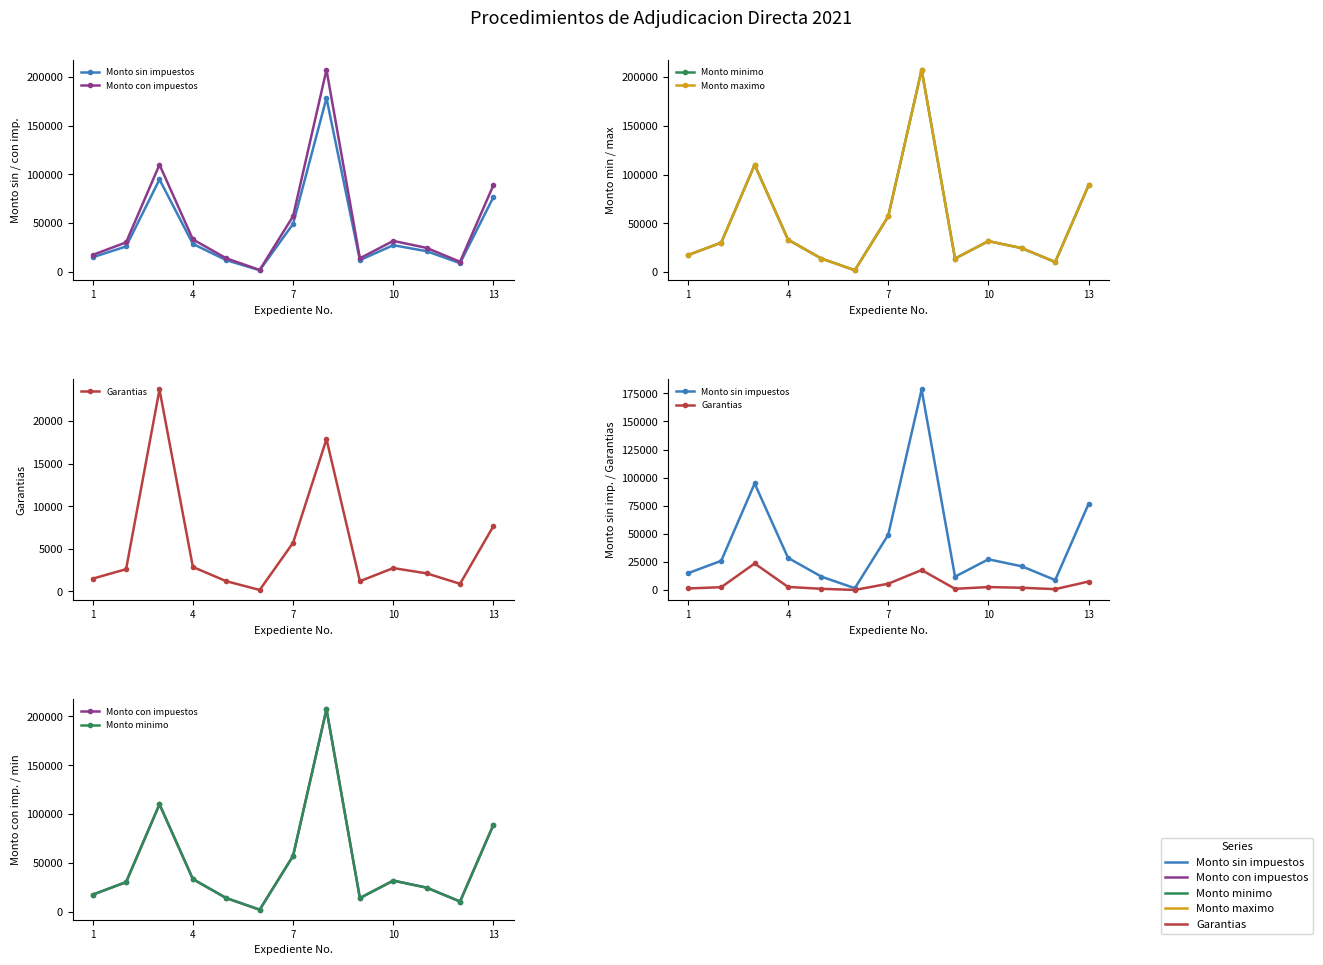

True or false: Garantias has a value of 1553.2 at 10.

False